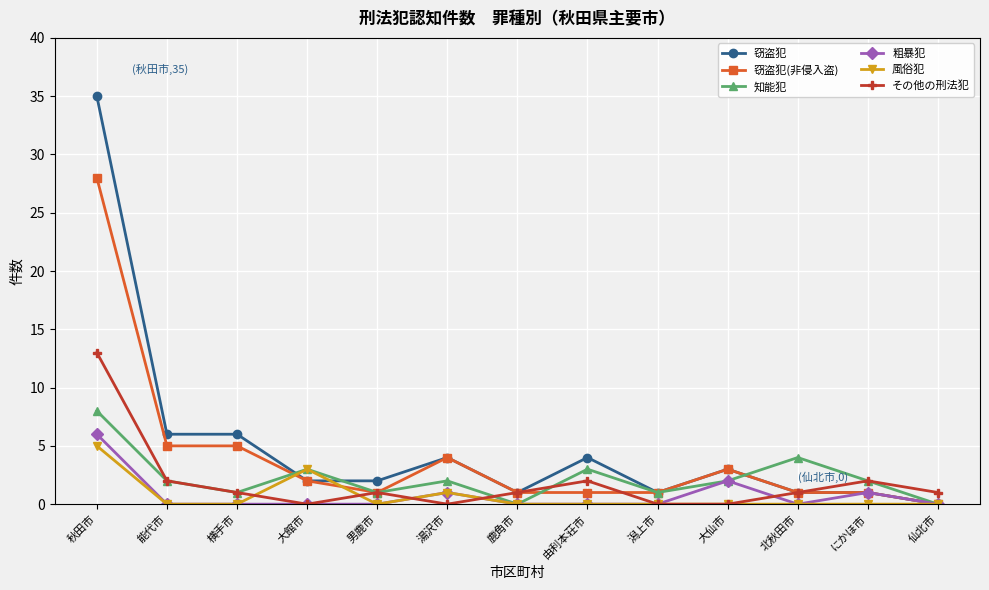

How many series are shown in this chart?

6